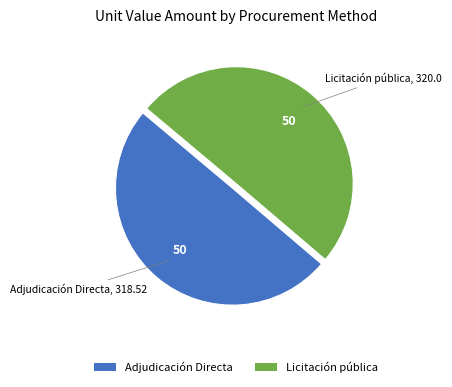

How many slices are in this pie chart?

2